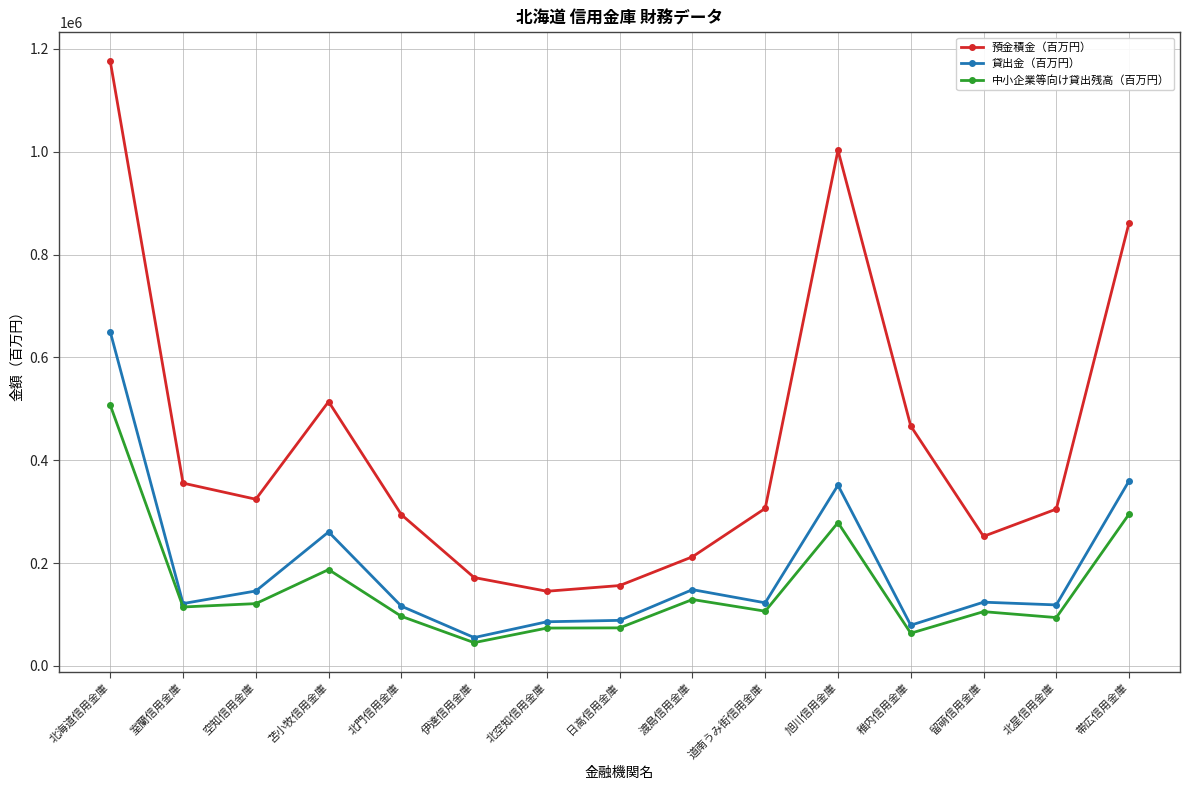

What are all the series names shown in the legend?

預金積金（百万円）, 貸出金（百万円）, 中小企業等向け貸出残高（百万円）